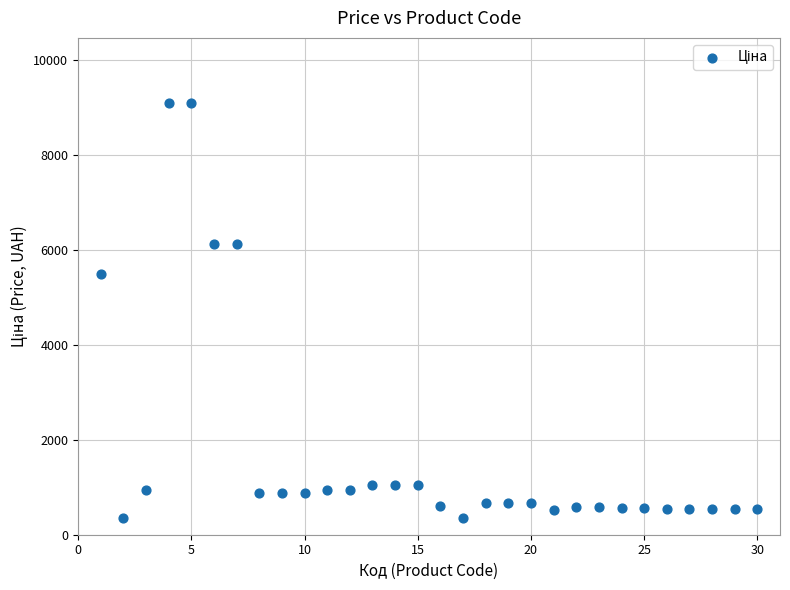

What is the range of X values (max minus min)?

29.0